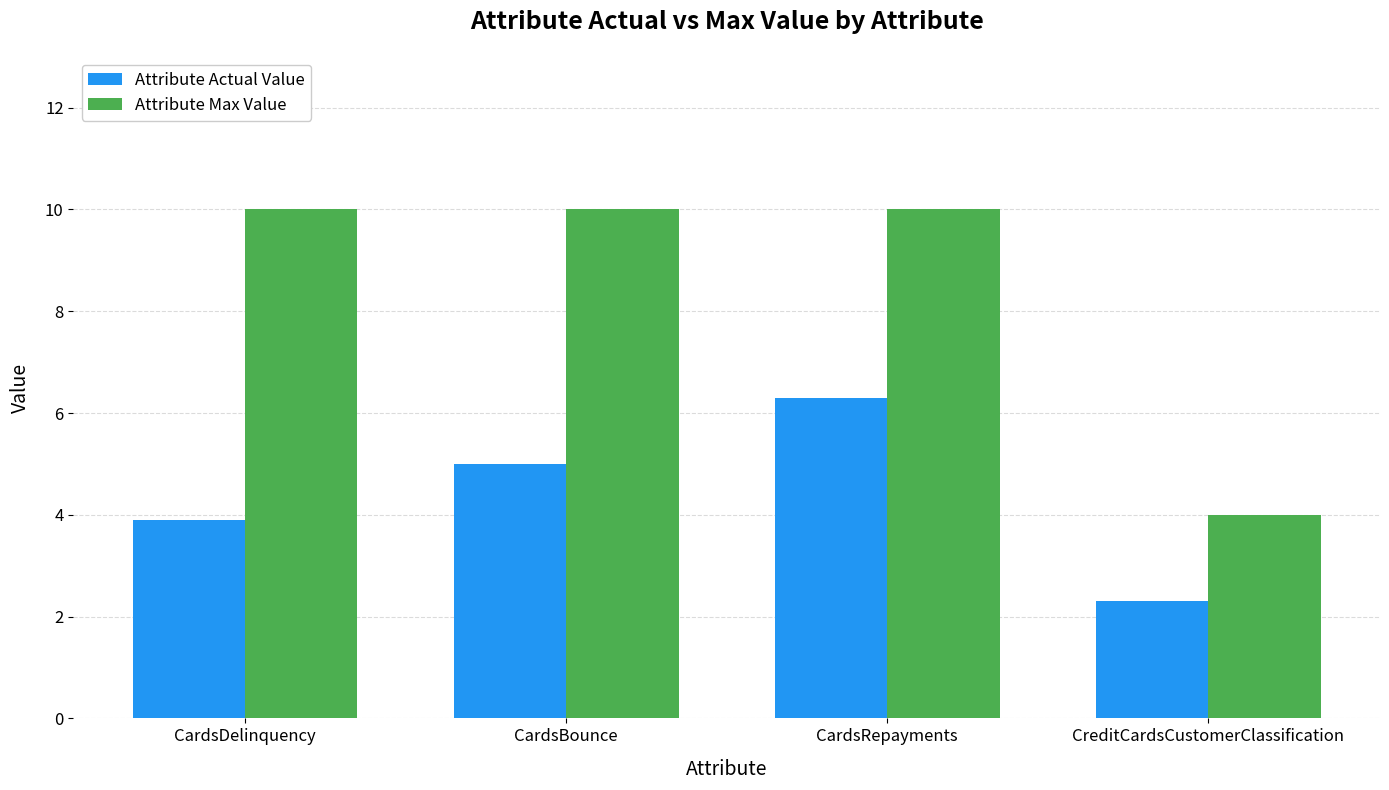

The Attribute Actual Value series shows 2.6 at CardsDelinquency. True or false?

False